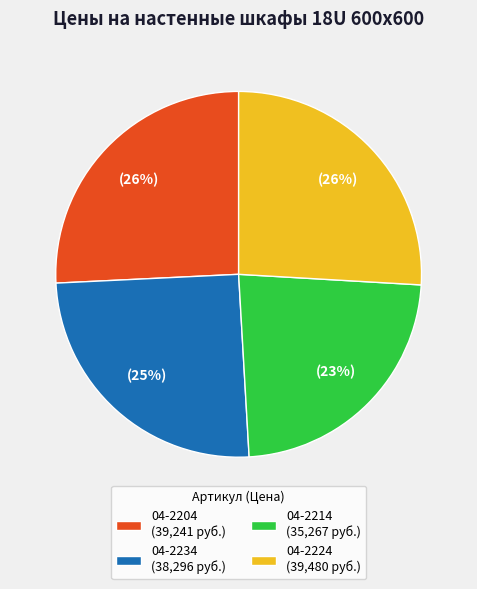

True or false: 04-2234 accounts for 37% of the total.

False